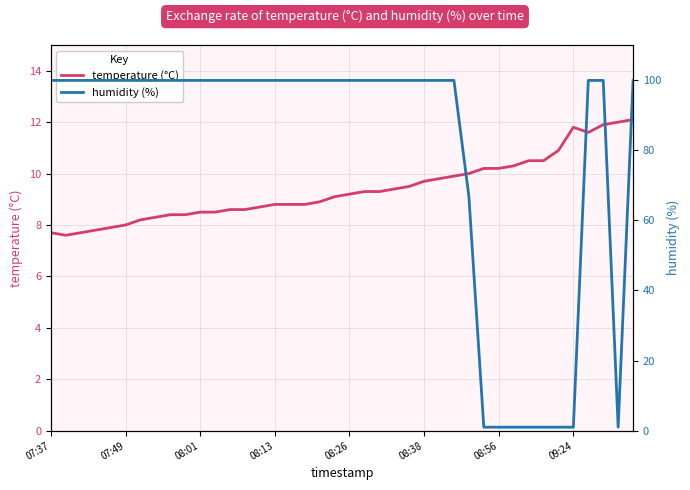

What is the sum of all humidity (%) values?

3171.7